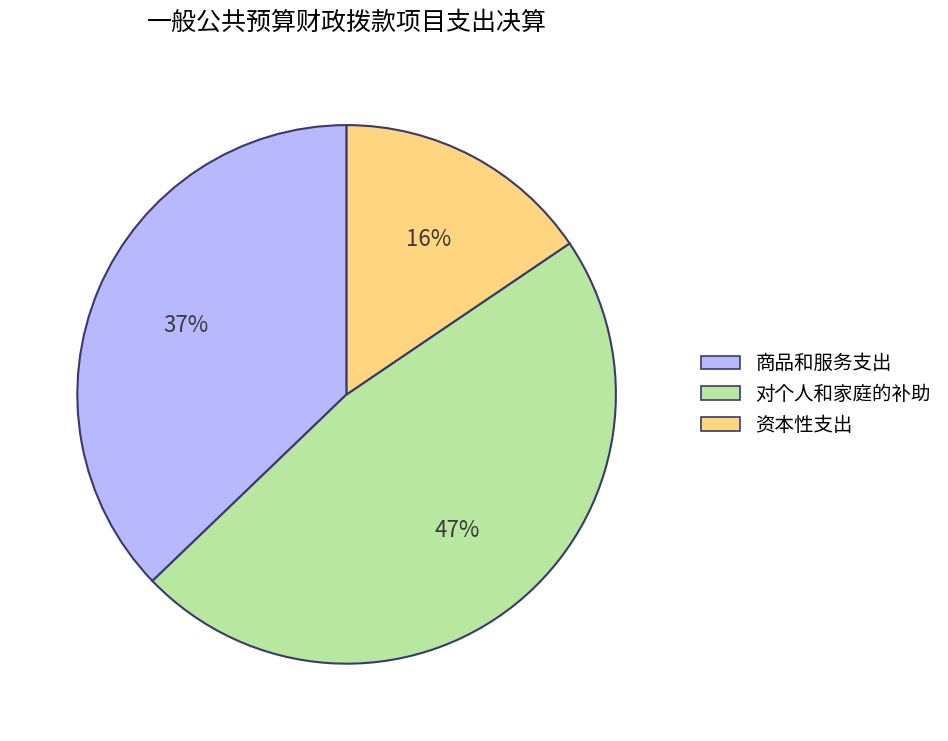

Does any single category account for the majority?

No